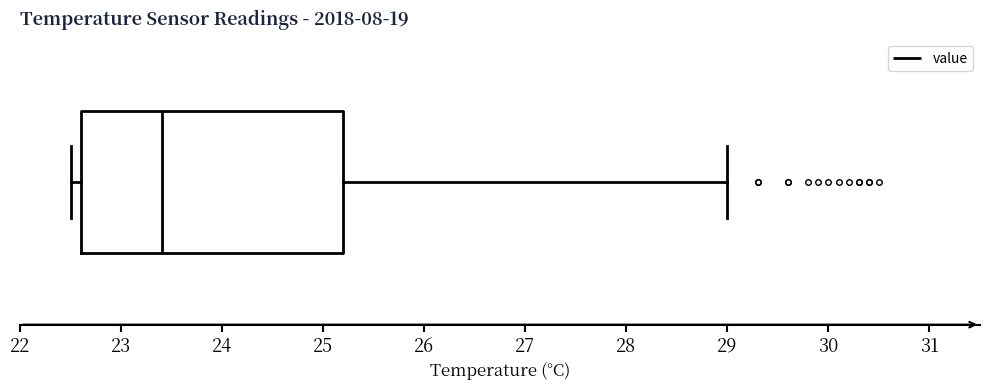

Transcribe this box plot: give where the median line is, the range the box spans, and where the two whiskers end, as read against the x-axis. The values are not printed on the chart, so give them approximately, as read against the axis.

median 23.4, box 22.6 to 25.2, whiskers 22.5 to 29.0